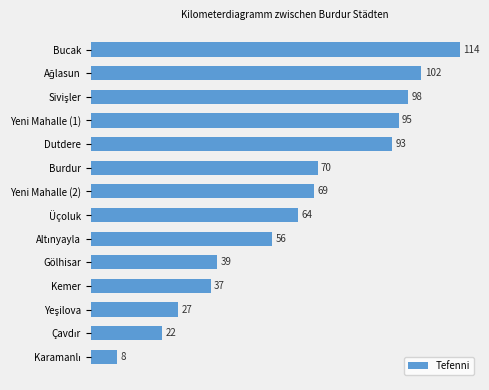

The value at Dutdere is 32. True or false?

False